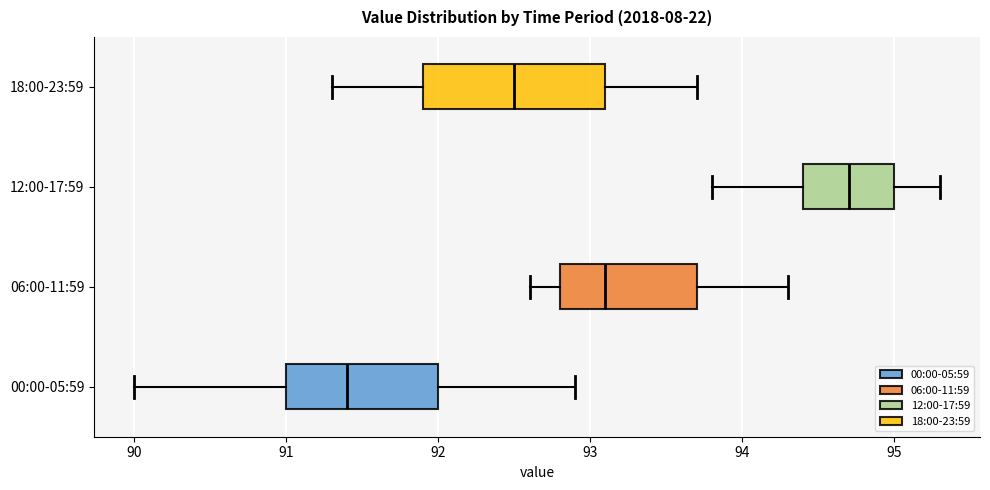

Reading bottom to top, read every box against the x-axis: the position of its median line, the range the box covers, and the ends of its whiskers. The values are not printed on the chart, so give them approximately, as read against the axis.

00:00-05:59: median 91.4, box 91.0 to 92.0, whiskers 90.0 to 92.9
06:00-11:59: median 93.1, box 92.8 to 93.7, whiskers 92.6 to 94.3
12:00-17:59: median 94.7, box 94.4 to 95.0, whiskers 93.8 to 95.3
18:00-23:59: median 92.5, box 91.9 to 93.1, whiskers 91.3 to 93.7